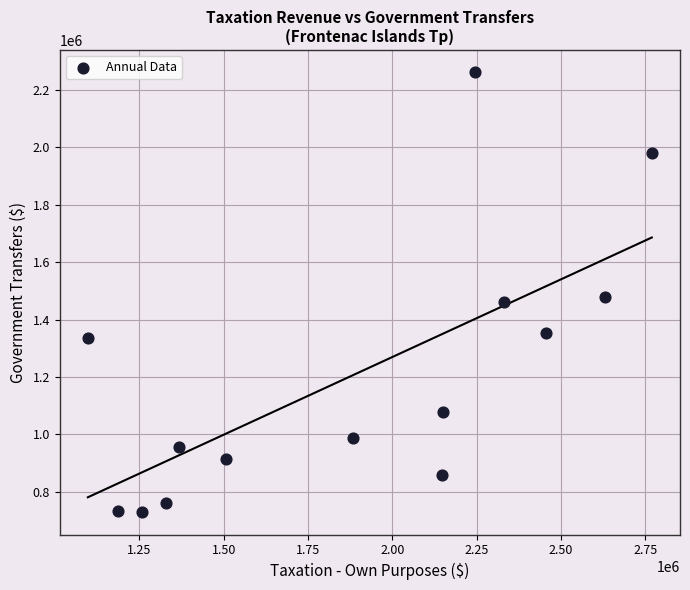

What Y value in the scatter plot is closest to 1495225?

1478289